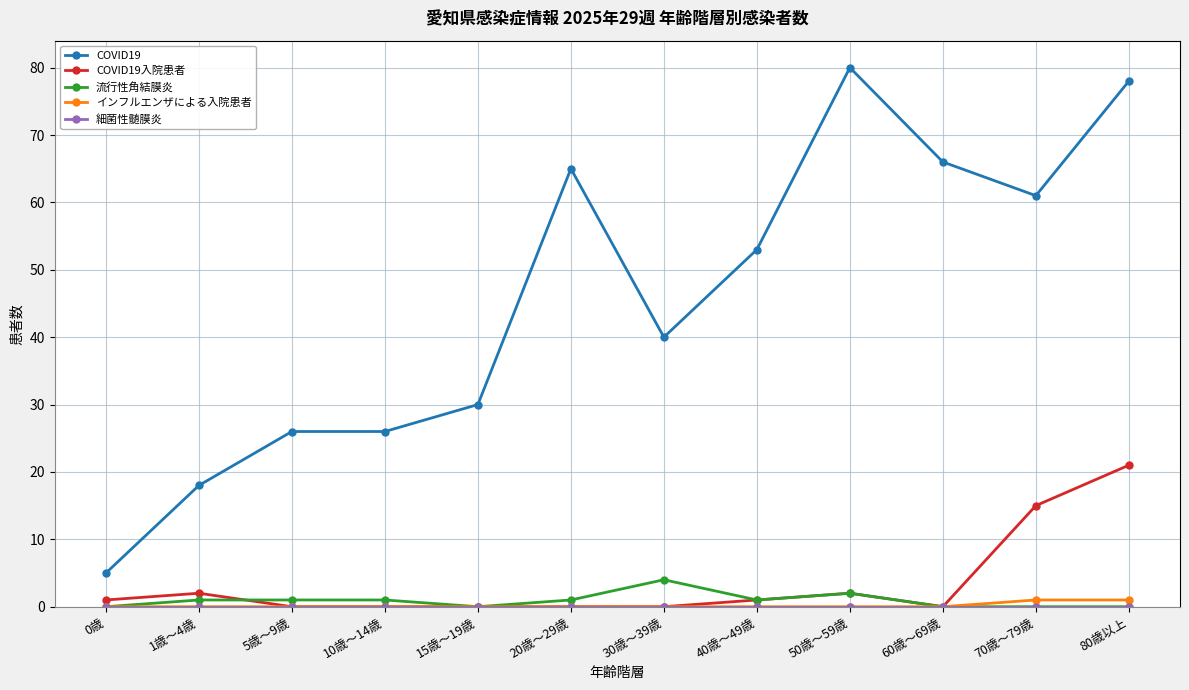

How many lines are shown in the chart?

5